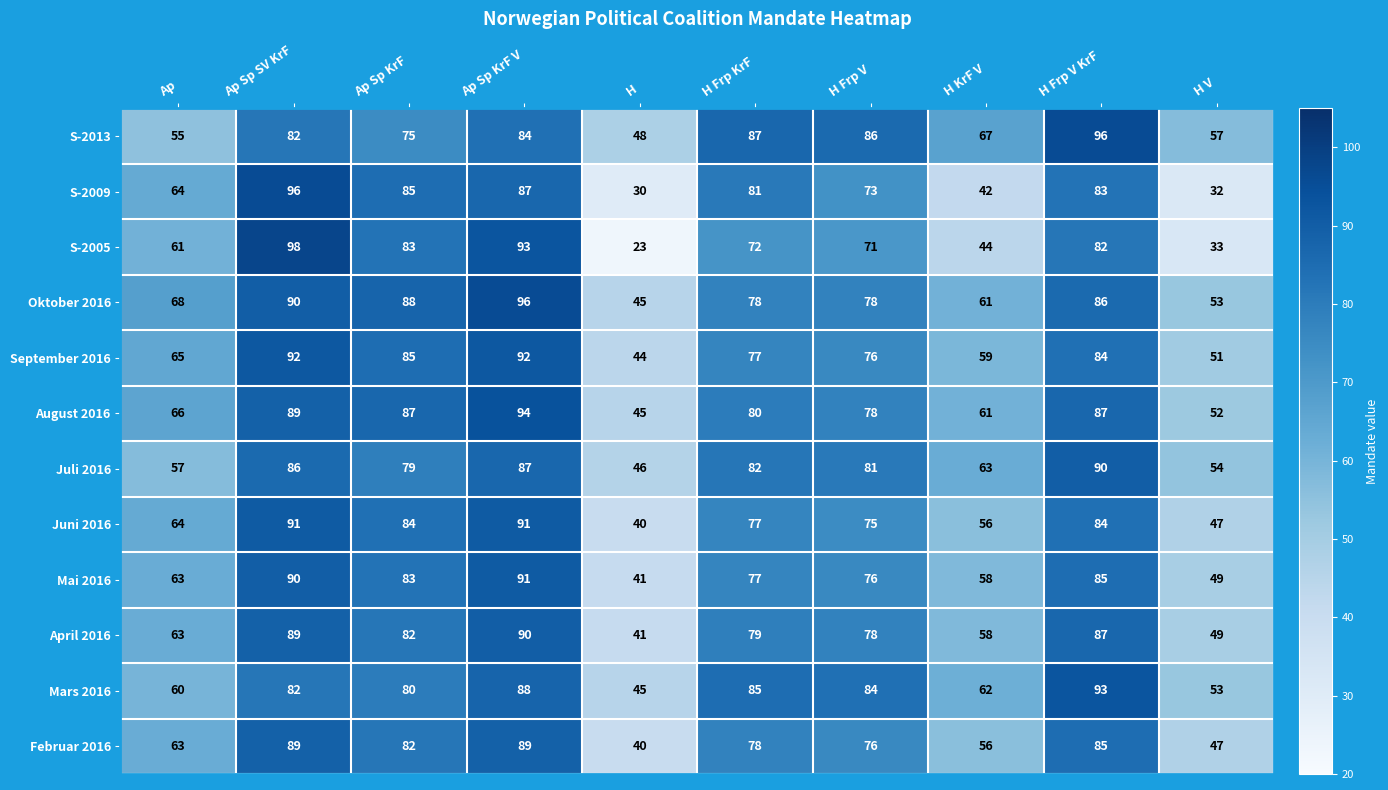

The Februar 2016 series shows 138 at Ap Sp KrF V. True or false?

False